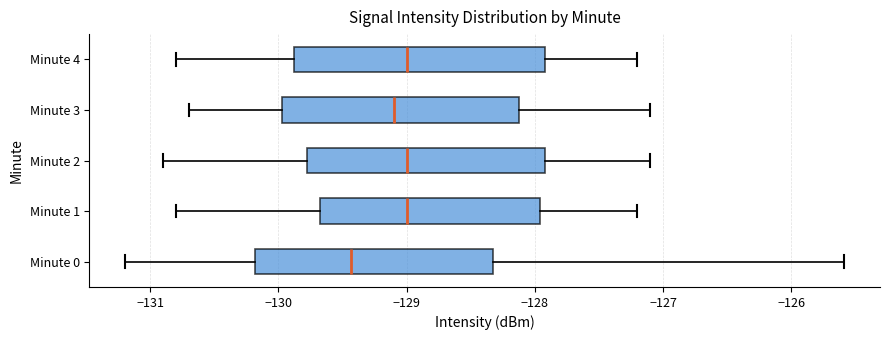

Where does the median line of the box for Minute 0 sit on the x-axis? The values are not printed on the chart, so give them approximately, as read against the axis.

-129.4